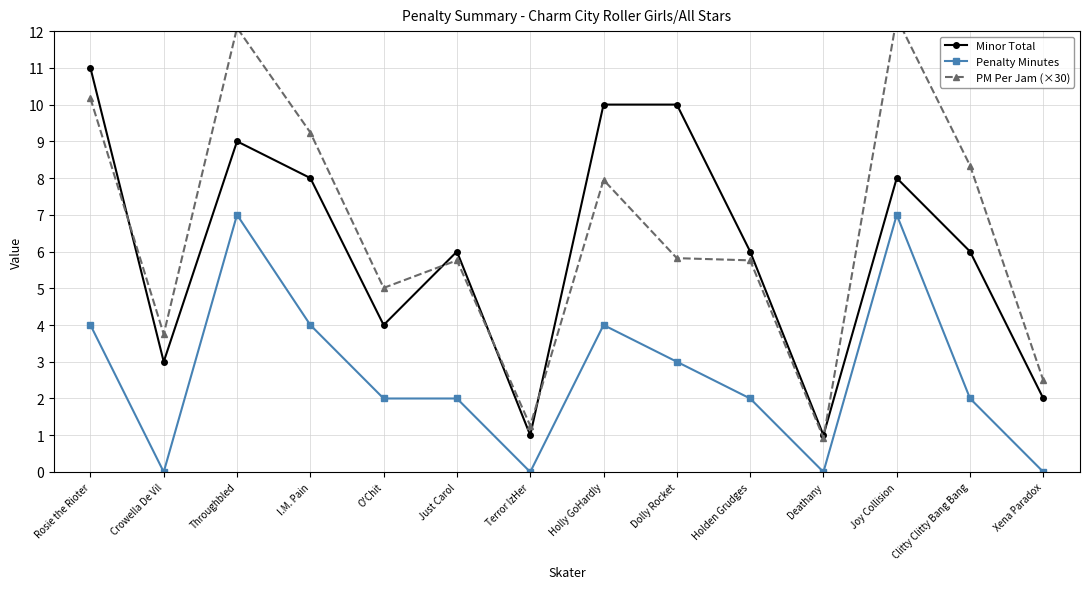

How many values in the Penalty Minutes series are below 2?

4